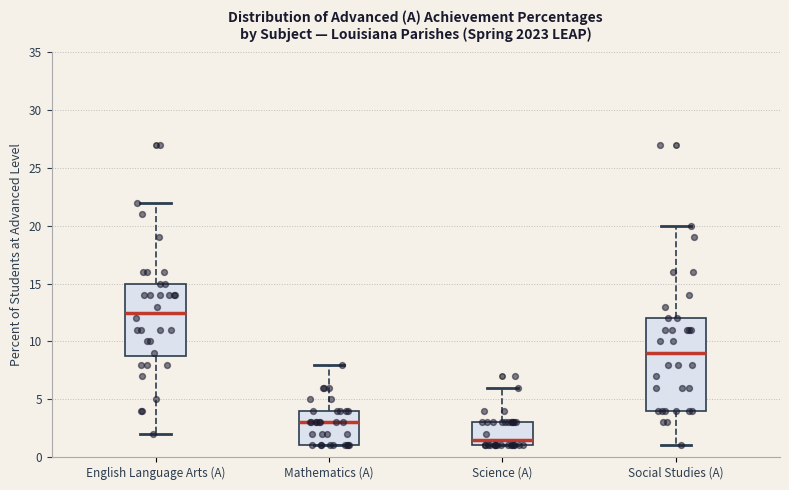

Which box is the tallest, from its lower edge to its upper edge?

Social Studies (A)